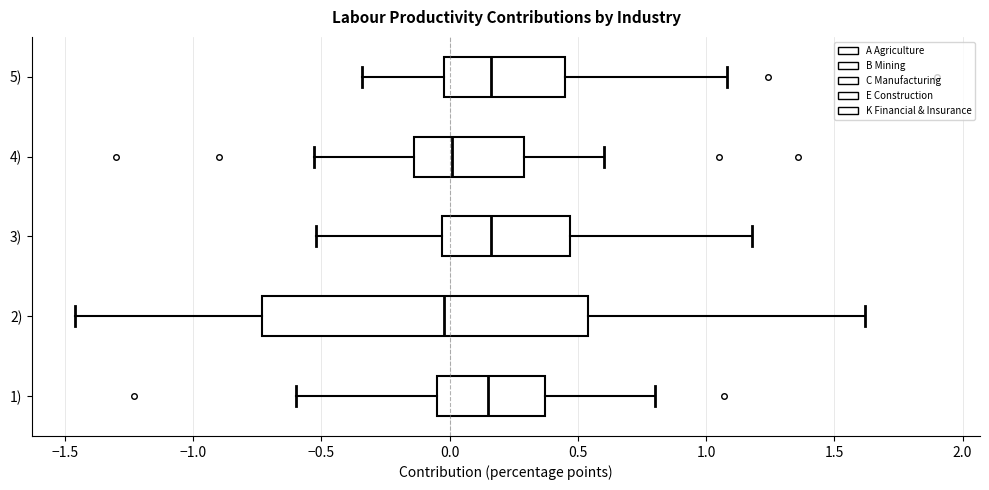

Reading bottom to top, read every box against the x-axis: the position of its median line, the range the box covers, and the ends of its whiskers. The values are not printed on the chart, so give them approximately, as read against the axis.

1): median 0.15, box -0.05 to 0.35, whiskers -0.60 to 0.80
2): median 0.00, box -0.75 to 0.55, whiskers -1.45 to 1.60
3): median 0.15, box -0.05 to 0.45, whiskers -0.50 to 1.20
4): median 0.00, box -0.15 to 0.30, whiskers -0.55 to 0.60
5): median 0.15, box 0.00 to 0.45, whiskers -0.35 to 1.10